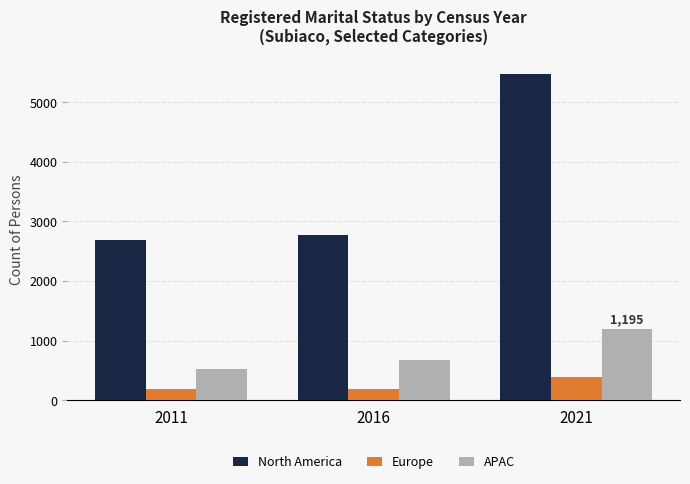

What is the approximate value of Europe at 2021?

387